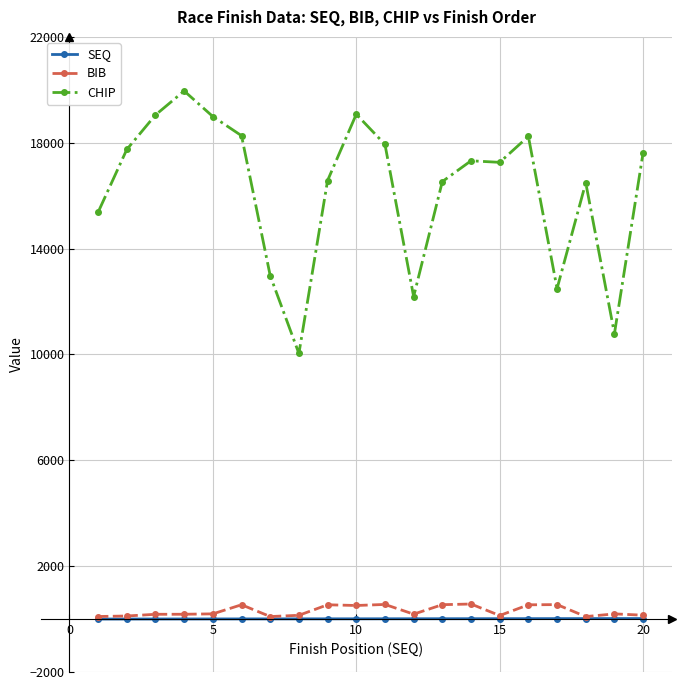

Which series has the widest spread of values?

CHIP